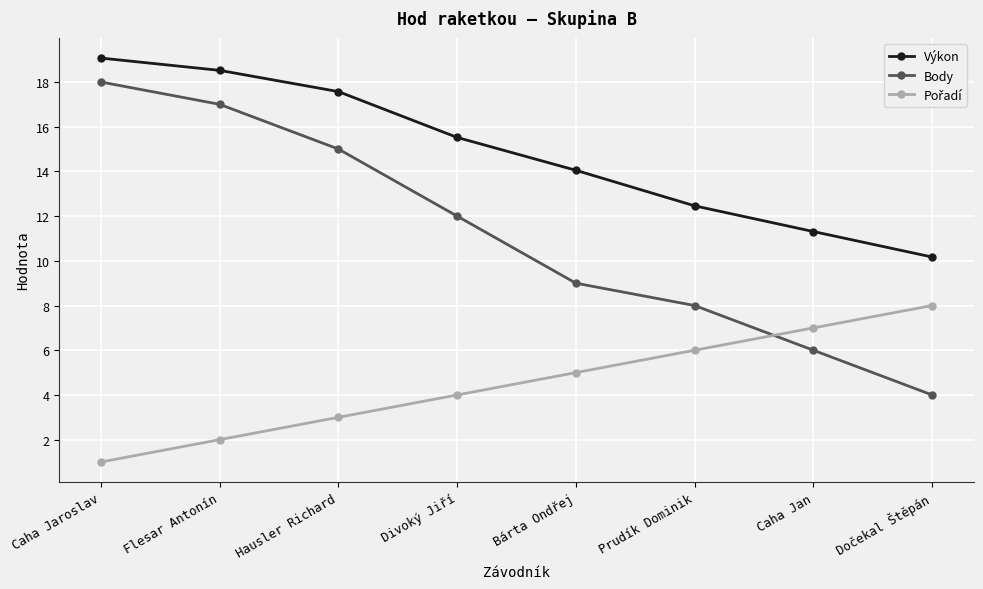

Is it true that Body equals 6.0 at Caha Jan?

True